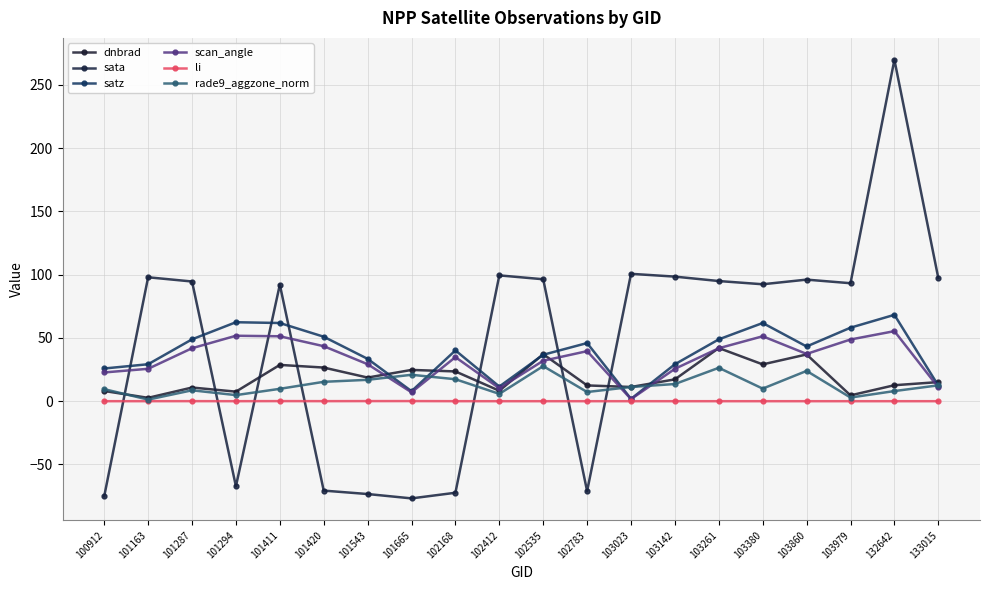

At which label does sata first exceed 94?

101163